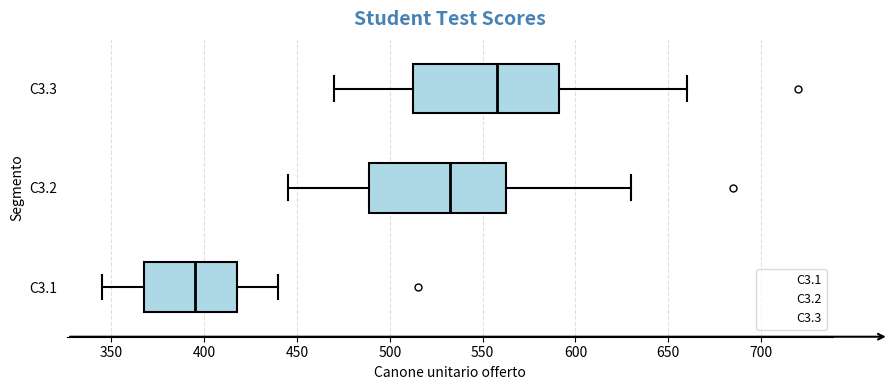

Where is the right edge of the box for C3.2 on the x-axis? The values are not printed on the chart, so give them approximately, as read against the axis.

565